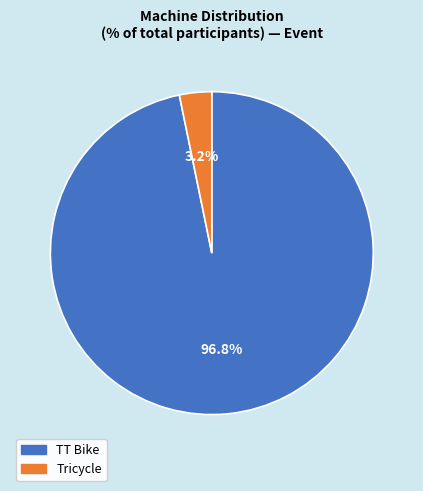

Is there a majority slice in this chart?

Yes